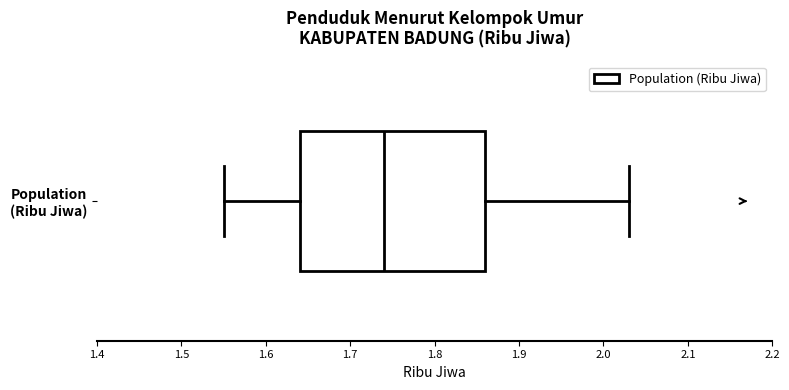

Read this box plot against the x-axis: the position of the median line, the range covered by the box, and the ends of both whiskers. The values are not printed on the chart, so give them approximately, as read against the axis.

median 1.74, box 1.64 to 1.86, whiskers 1.55 to 2.03